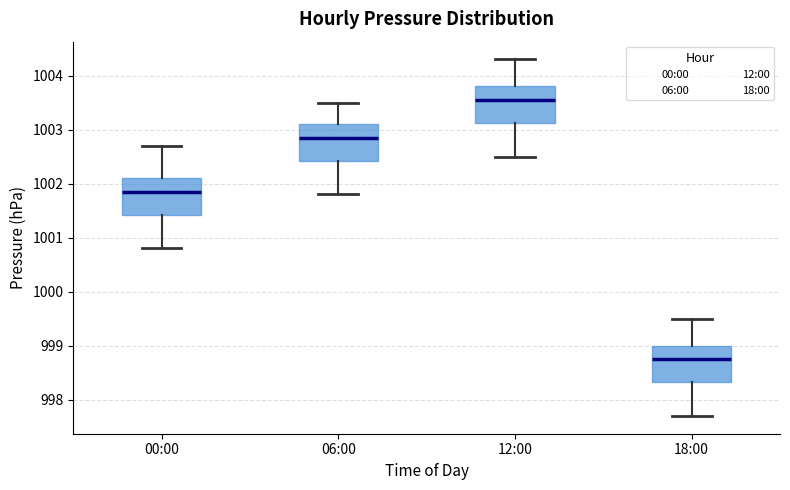

Which box's median line is the lowest?

18:00